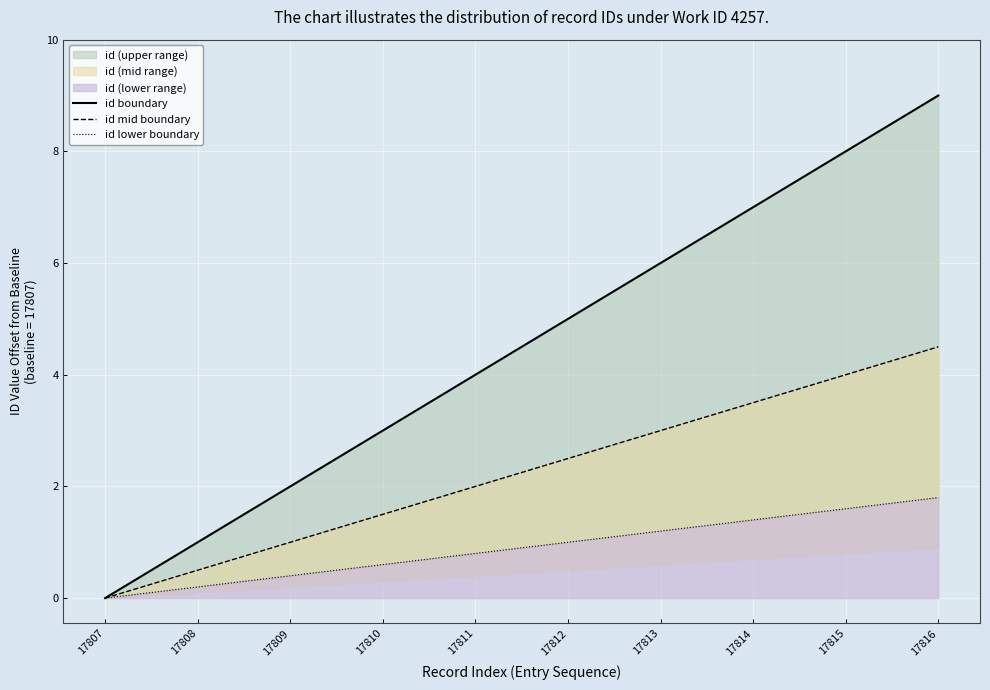

Where is id mid boundary nearest to the value 2?

17811